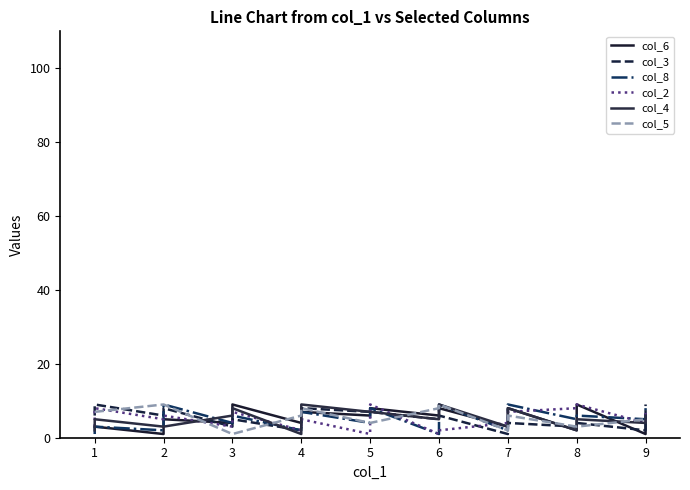

Where do col_8 and col_2 first cross each other?

2 and 2